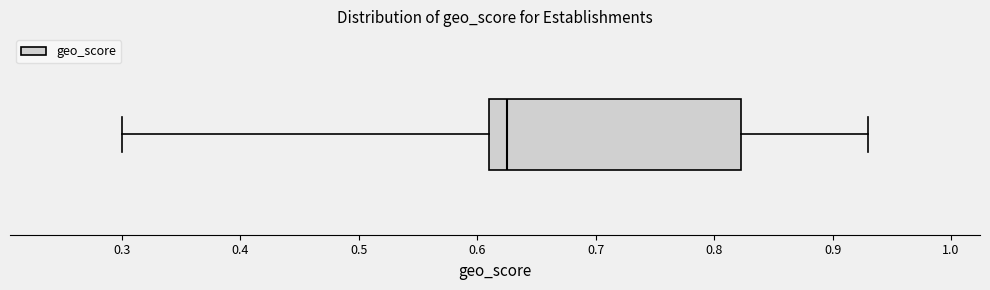

Where does the median line of the box sit on the x-axis? The values are not printed on the chart, so give them approximately, as read against the axis.

0.63